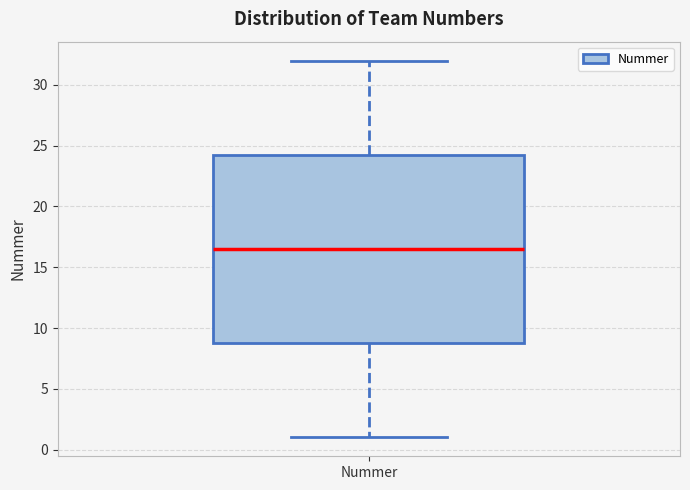

Read this box plot against the y-axis: the position of the median line, the range covered by the box, and the ends of both whiskers. The values are not printed on the chart, so give them approximately, as read against the axis.

median 16.5, box 9.0 to 24.5, whiskers 1.0 to 32.0